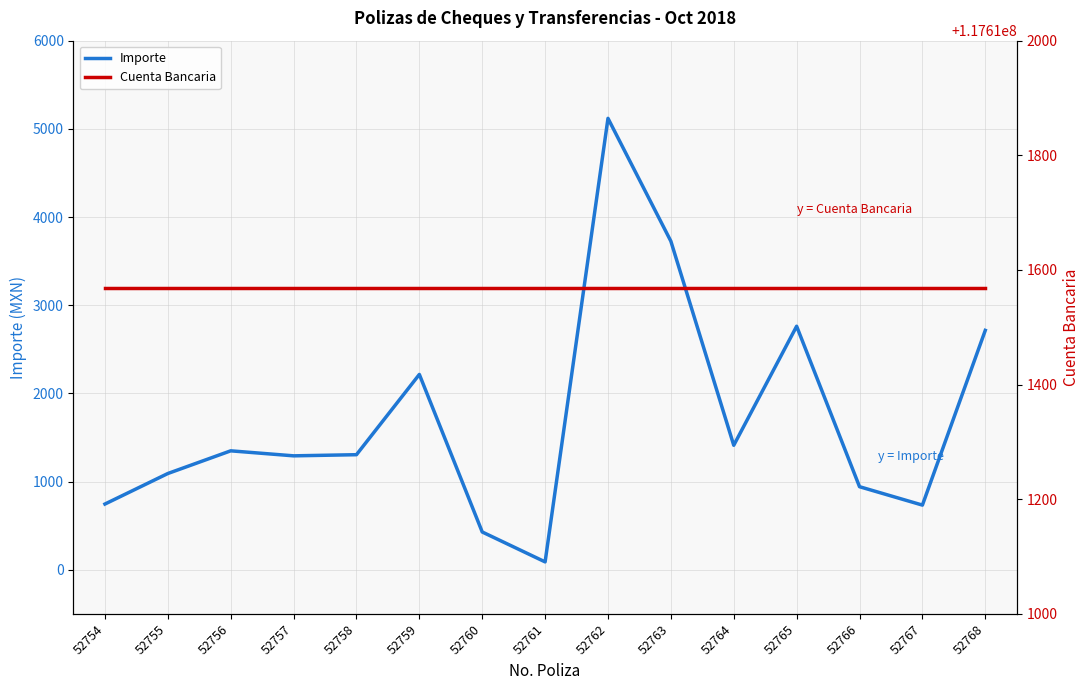

Where is Cuenta Bancaria nearest to the value 117611568?

52754